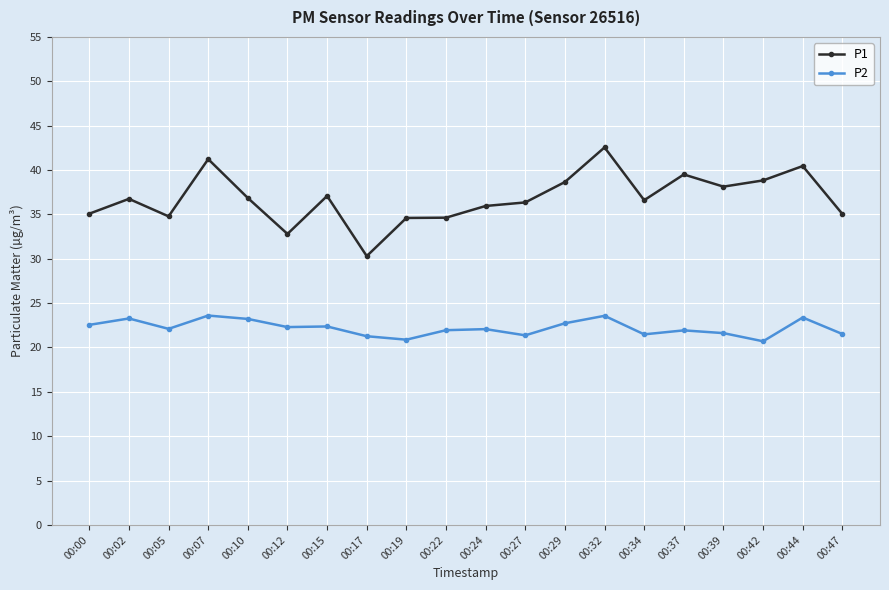

Which category has the lowest value in the P1 series?

00:17